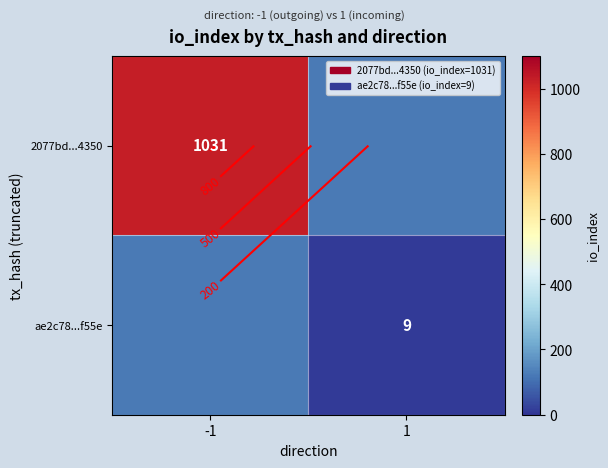

Is the value of ae2c78...f55e at -1 greater than the value of 2077bd...4350 at 1?

No